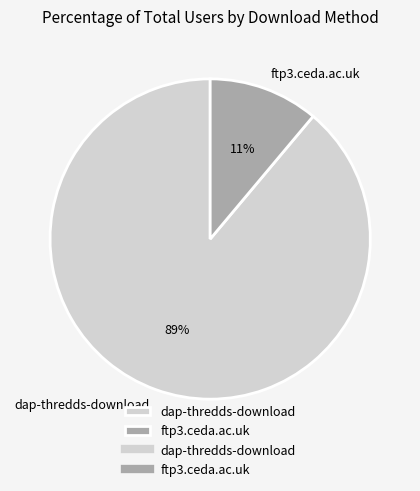

How many segments does this pie chart have?

2